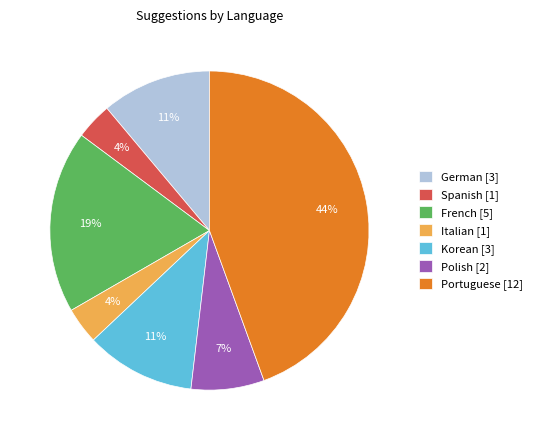

Do German [3] and Spanish [1] together represent more than half of the pie?

No